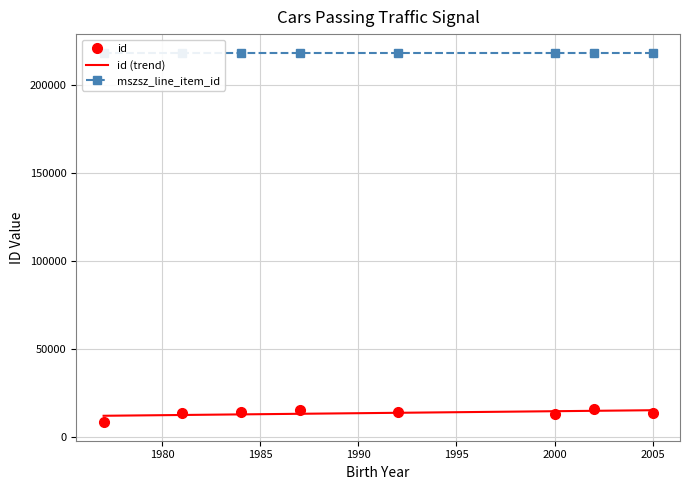

Rank the series by their average value, from lowest to highest.

id, mszsz_line_item_id